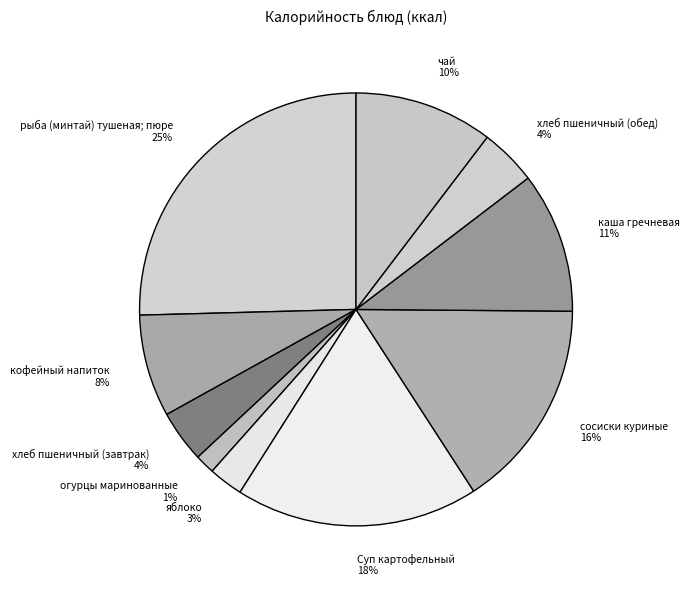

What percentage is the хлеб пшеничный (завтрак) slice, to the nearest percent?

4%